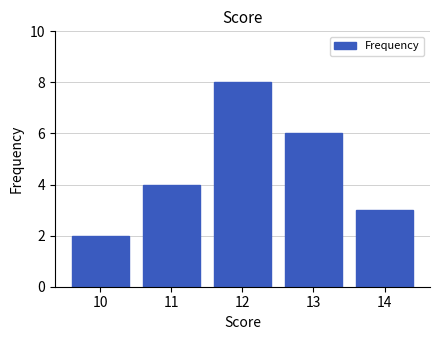

Reading left to right, what are all the values shown in this chart?

2	4	8	6	3